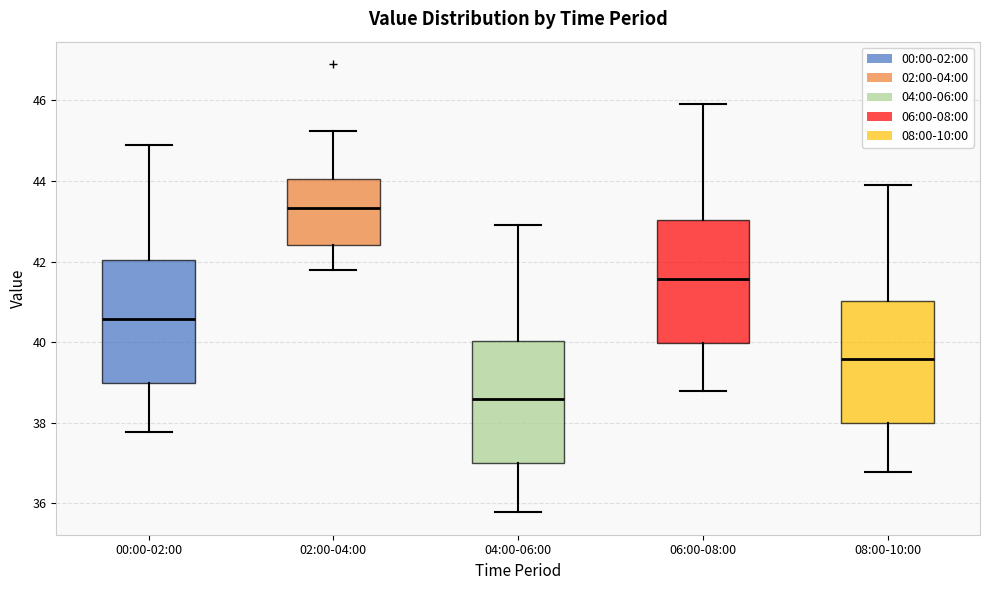

Reading left to right, transcribe this box plot: for each box, give where its median line is, the range the box spans, and where its two whiskers end, as read against the y-axis. The values are not printed on the chart, so give them approximately, as read against the axis.

00:00-02:00: median 40.6, box 39.0 to 42.0, whiskers 37.8 to 45.0
02:00-04:00: median 43.4, box 42.4 to 44.0, whiskers 41.8 to 45.2
04:00-06:00: median 38.6, box 37.0 to 40.0, whiskers 35.8 to 43.0
06:00-08:00: median 41.6, box 40.0 to 43.0, whiskers 38.8 to 46.0
08:00-10:00: median 39.6, box 38.0 to 41.0, whiskers 36.8 to 44.0